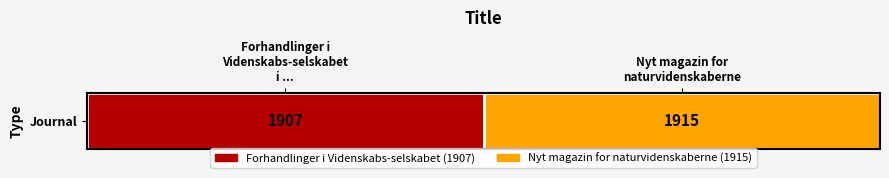

Rank the categories by value from highest to lowest.

Nyt magazin for
naturvidenskaberne, Forhandlinger i
Videnskabs-selskabet
i ...